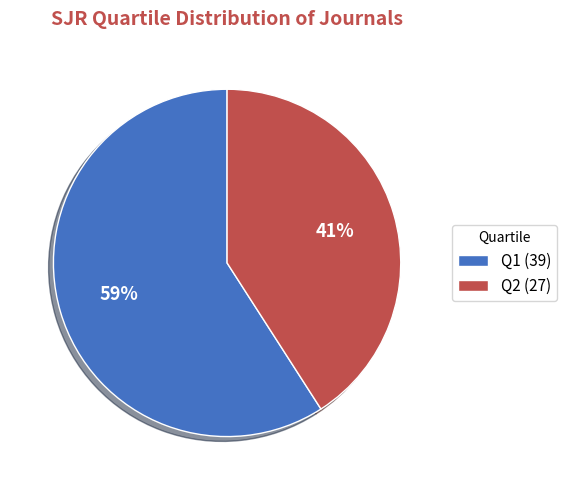

Is the sum of Q1 (39) and Q2 (27) greater than half?

Yes